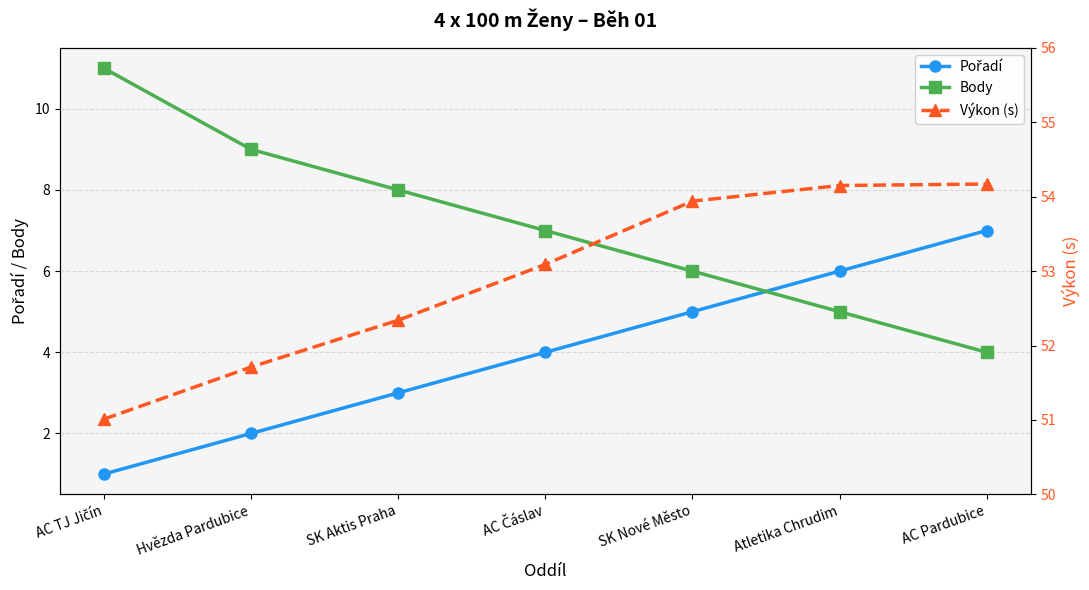

Count the Body values in the range 5 to 9.

5